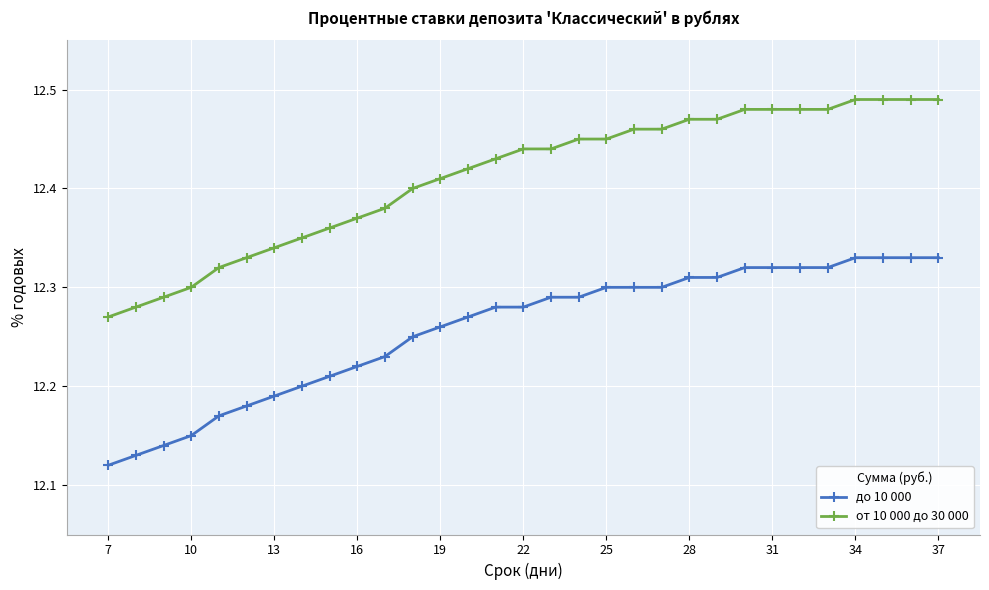

Which series has the widest spread of values?

от 10 000 до 30 000